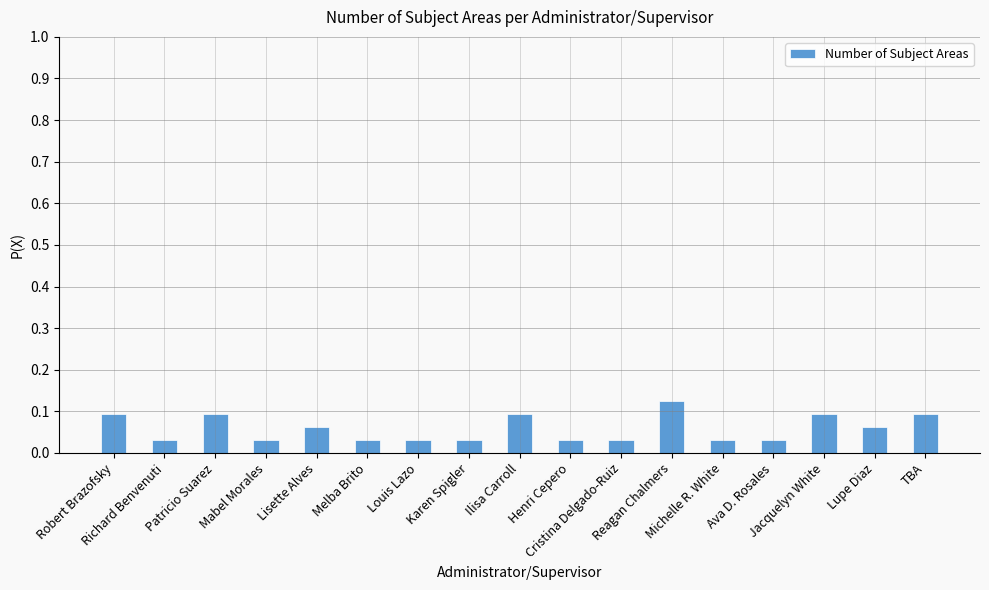

How many values are between 0 and 1?

17